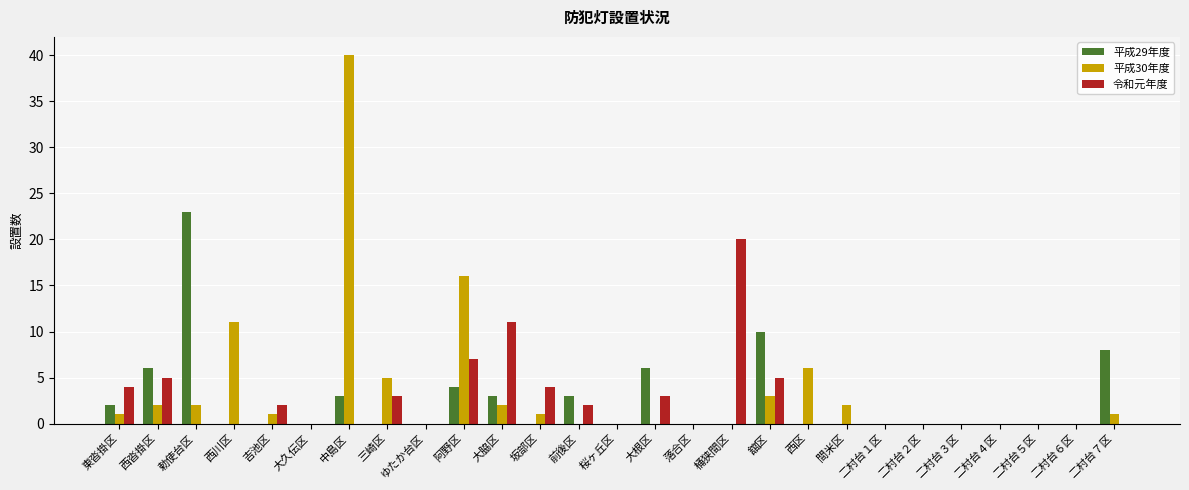

What is the sum of all 平成30年度 values?

93